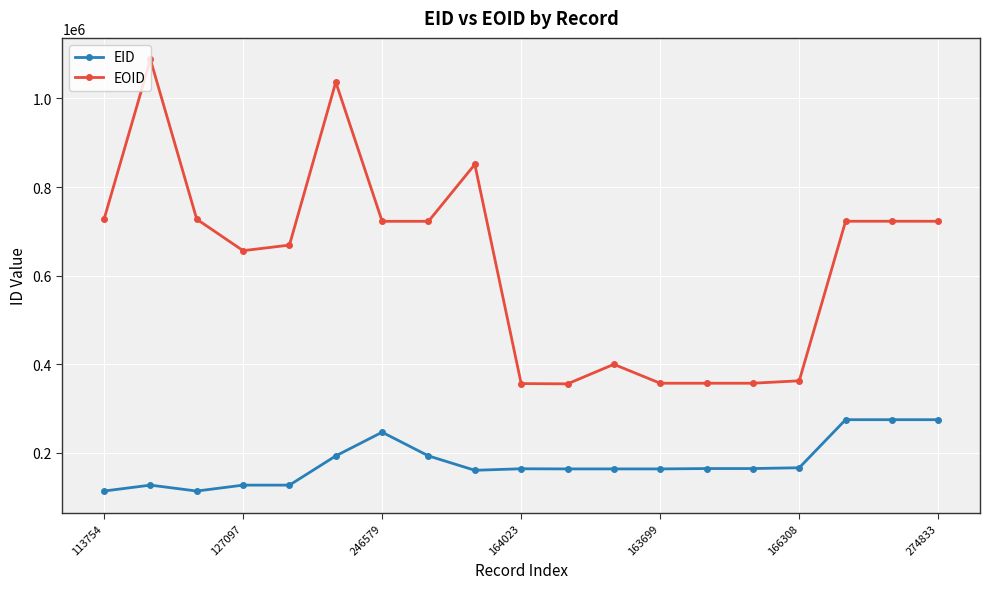

List the series in order of their overall mean, lowest first.

EID, EOID